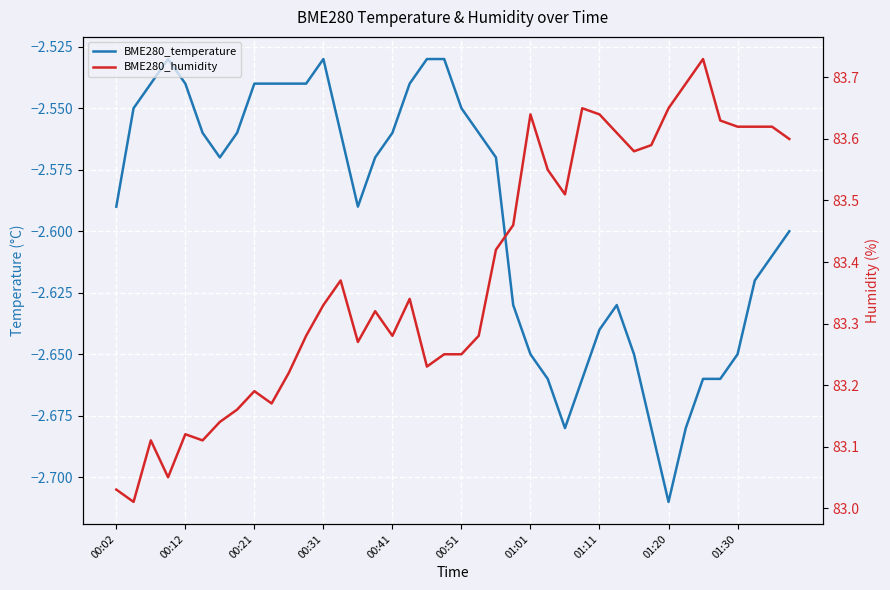

Reading right to left, extract all data points from this chart.

BME280_temperature: -2.6	-2.6	-2.6	-2.6	-2.7	-2.7	-2.7	-2.7	-2.7	-2.6	-2.6	-2.6	-2.7	-2.7	-2.7	-2.6	-2.6	-2.6	-2.6	-2.5	-2.5	-2.5	-2.5	-2.6	-2.6	-2.6	-2.6	-2.5	-2.5	-2.5	-2.5	-2.5	-2.6	-2.6	-2.6	-2.5	-2.5	-2.5	-2.5	-2.6
BME280_humidity: 83.6	83.6	83.6	83.6	83.6	83.7	83.7	83.7	83.6	83.6	83.6	83.6	83.7	83.5	83.5	83.6	83.5	83.4	83.3	83.2	83.2	83.2	83.3	83.3	83.3	83.3	83.4	83.3	83.3	83.2	83.2	83.2	83.2	83.1	83.1	83.1	83.0	83.1	83.0	83.0